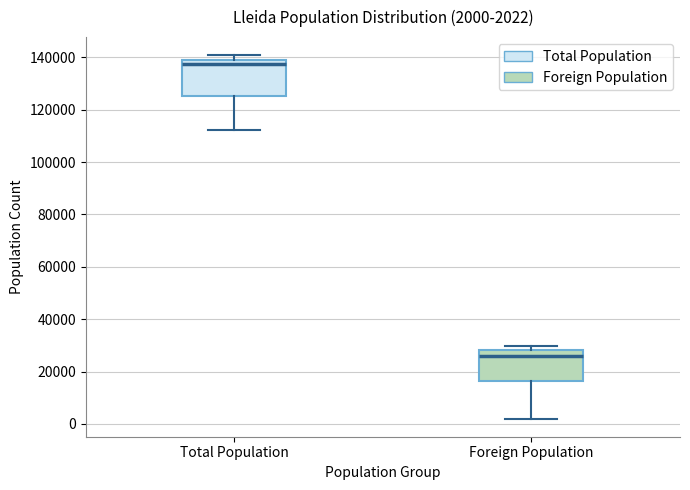

Which box's median line is the highest?

Total Population